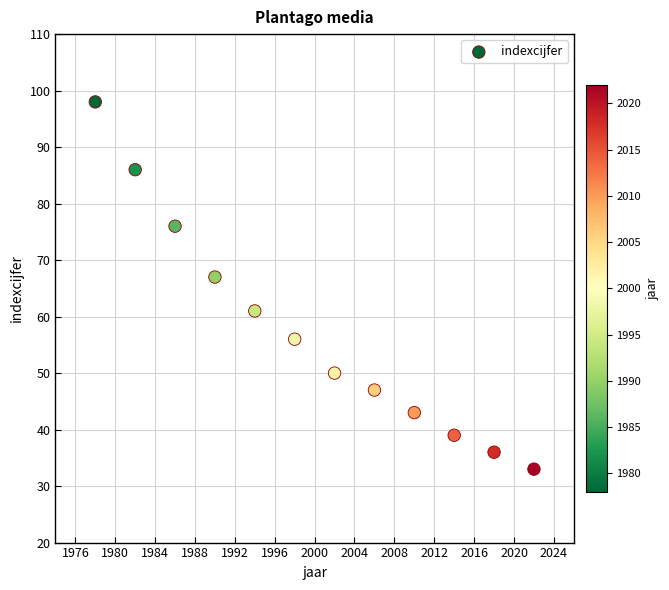

What Y value in the scatter plot is closest to 65?

67